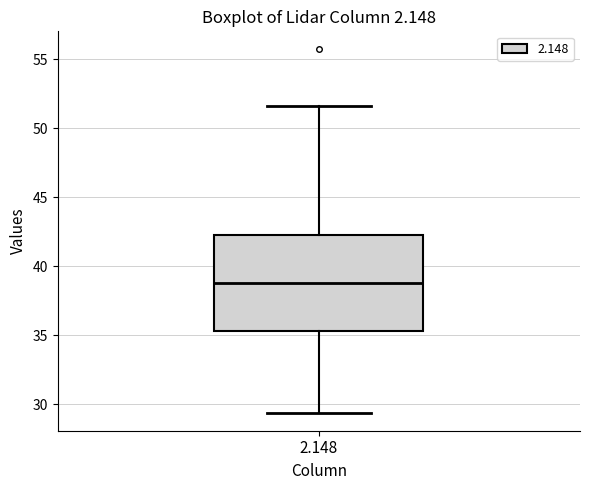

Transcribe this box plot: give where the median line is, the range the box spans, and where the two whiskers end, as read against the y-axis. The values are not printed on the chart, so give them approximately, as read against the axis.

median 39.0, box 35.5 to 42.5, whiskers 29.5 to 51.5